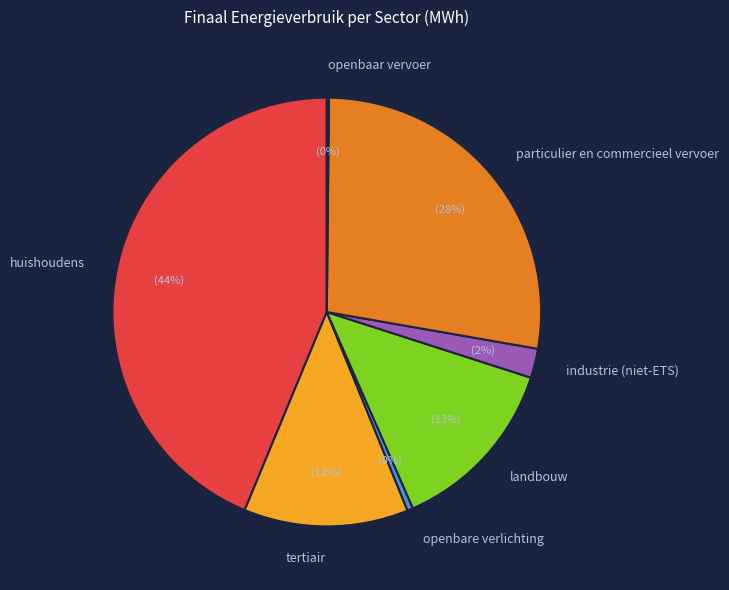

Which has a higher value, particulier en commercieel vervoer or tertiair?

particulier en commercieel vervoer